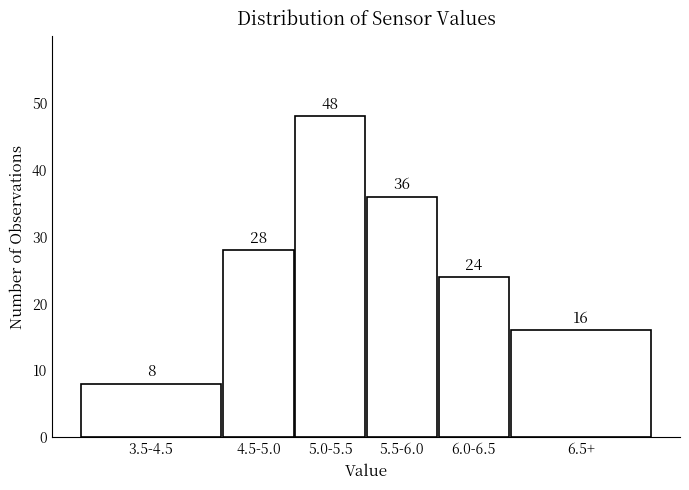

Reading left to right, extract all data points from this chart.

3.5-4.5=8	4.5-5.0=28	5.0-5.5=48	5.5-6.0=36	6.0-6.5=24	6.5+=16